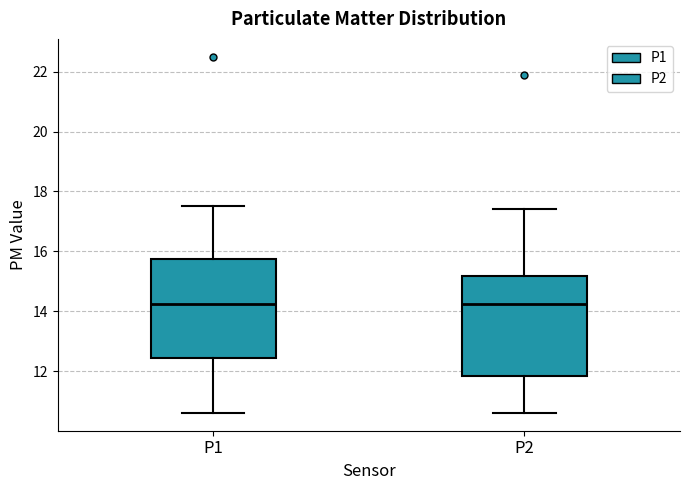

Reading left to right, transcribe this box plot: for each box, give where its median line is, the range the box spans, and where its two whiskers end, as read against the y-axis. The values are not printed on the chart, so give them approximately, as read against the axis.

P1: median 14.2, box 12.4 to 15.8, whiskers 10.6 to 17.6
P2: median 14.2, box 11.8 to 15.2, whiskers 10.6 to 17.4